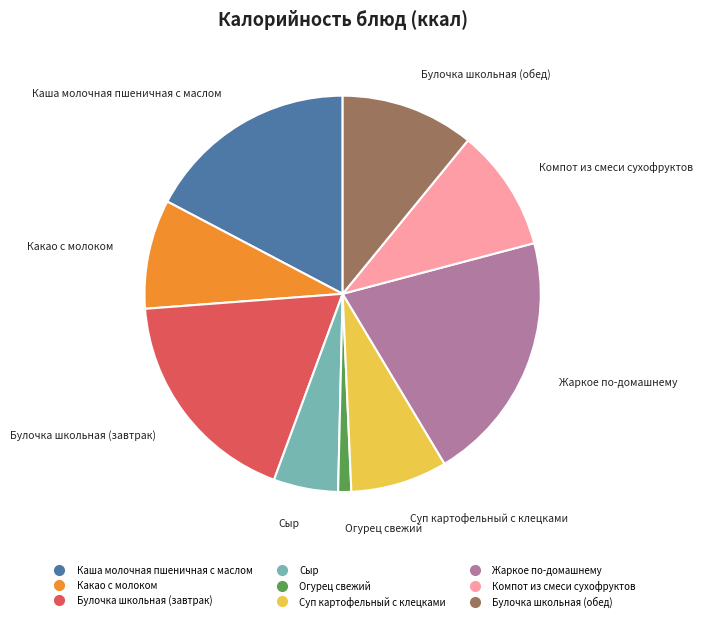

How many segments does this pie chart have?

9